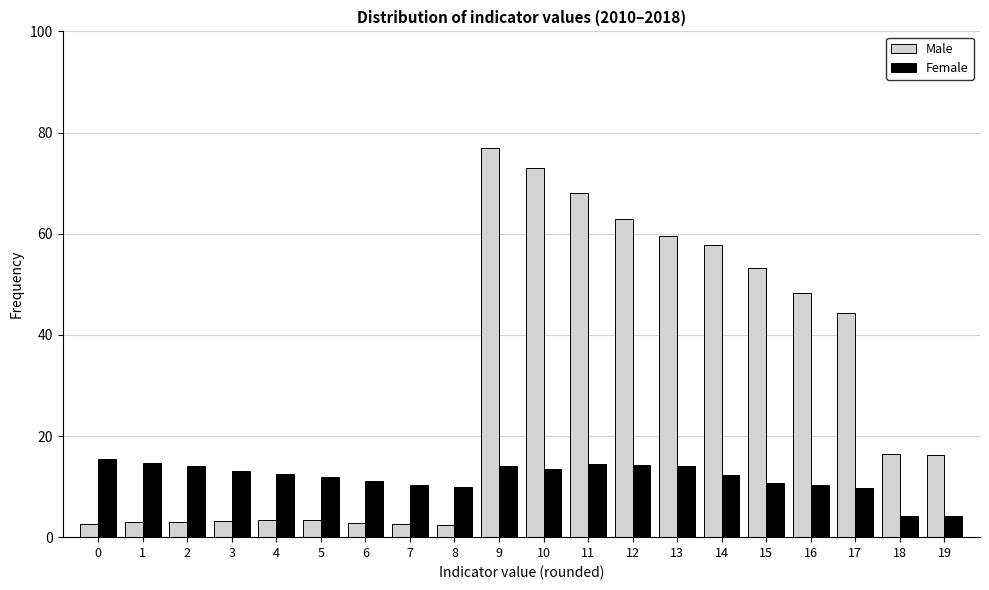

Which category has the highest value across all series?

9